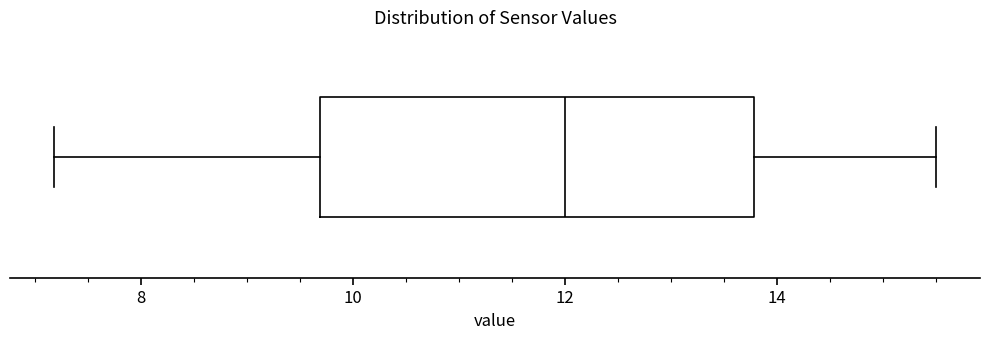

Where does the left whisker of the box end on the x-axis? The values are not printed on the chart, so give them approximately, as read against the axis.

7.2